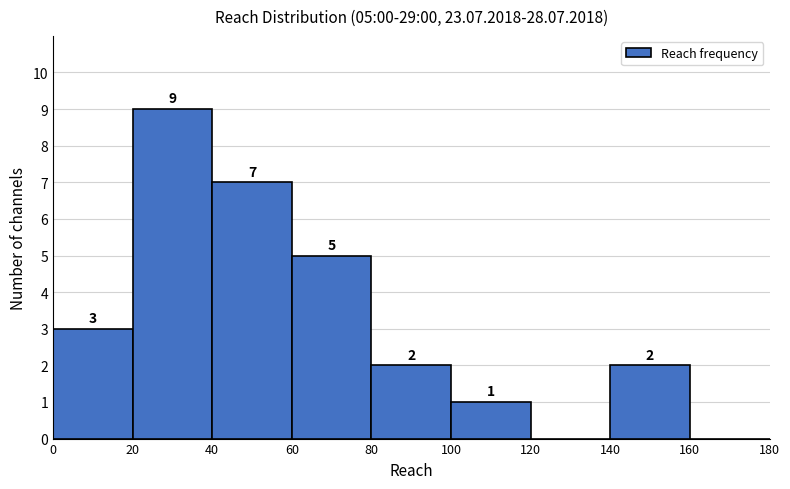

Which range on the x-axis has the tallest bar?

20 to 40